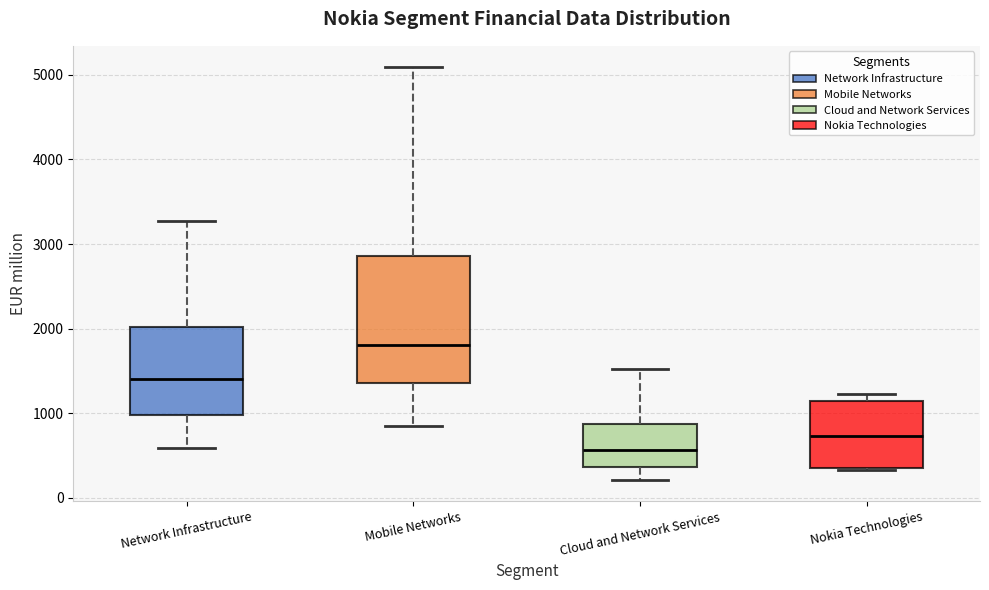

Reading left to right, read every box against the y-axis: the position of its median line, the range the box covers, and the ends of its whiskers. The values are not printed on the chart, so give them approximately, as read against the axis.

Network Infrastructure: median 1400, box 1000 to 2000, whiskers 600 to 3300
Mobile Networks: median 1800, box 1400 to 2900, whiskers 900 to 5100
Cloud and Network Services: median 600, box 400 to 900, whiskers 200 to 1500
Nokia Technologies: median 700, box 400 to 1100, whiskers 300 to 1200